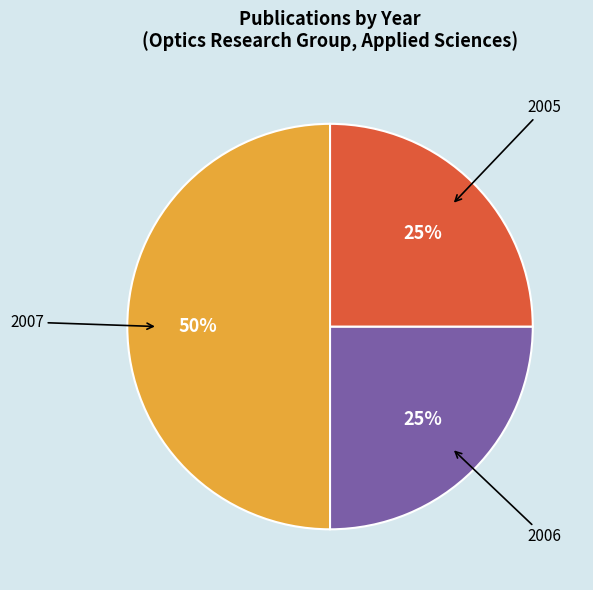

To the nearest percent, what is the average slice percentage?

33%